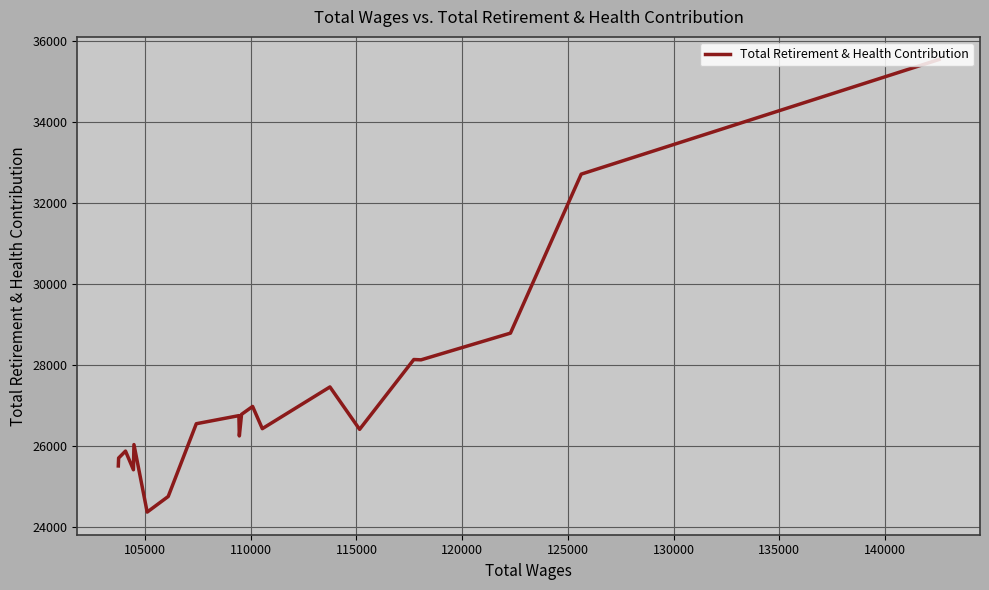

How many lines are shown in the chart?

1